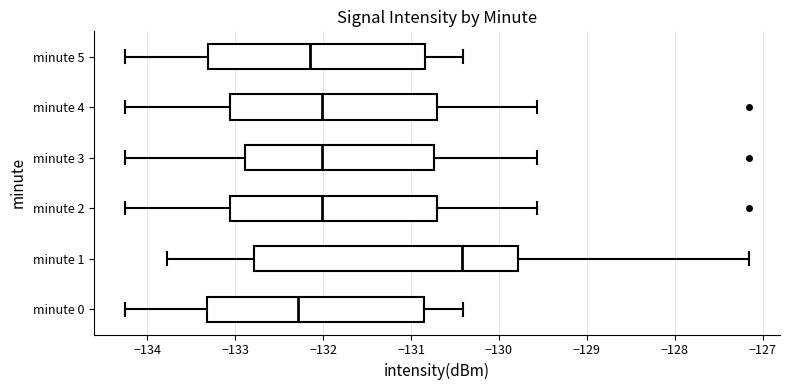

Which box is the widest, from its left edge to its right edge?

minute 1